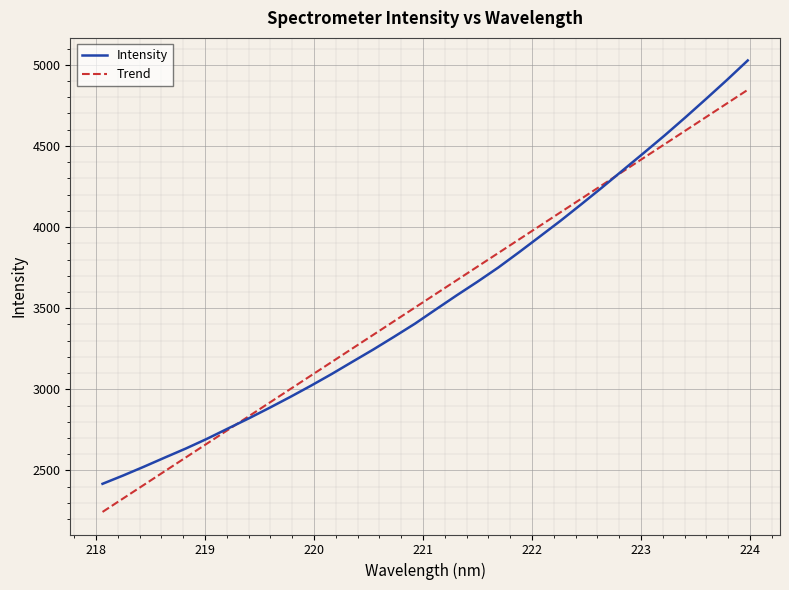

Does the chart display data point markers on the line(s)?

No